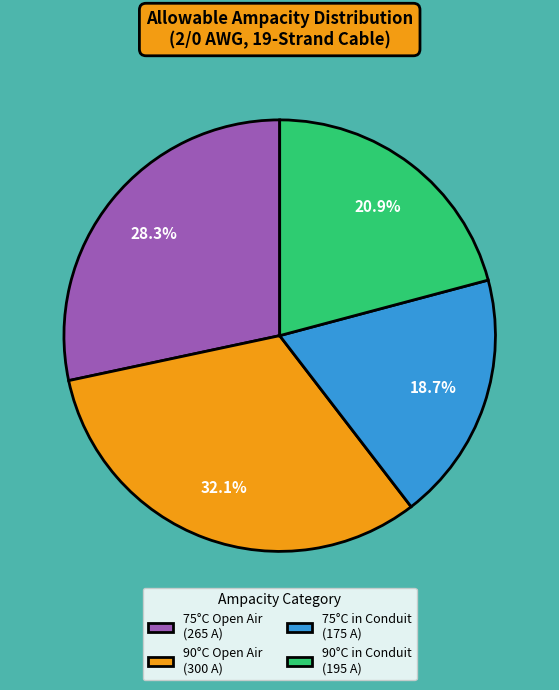

Which category has the biggest portion of the pie?

90°C Open Air (300 A)